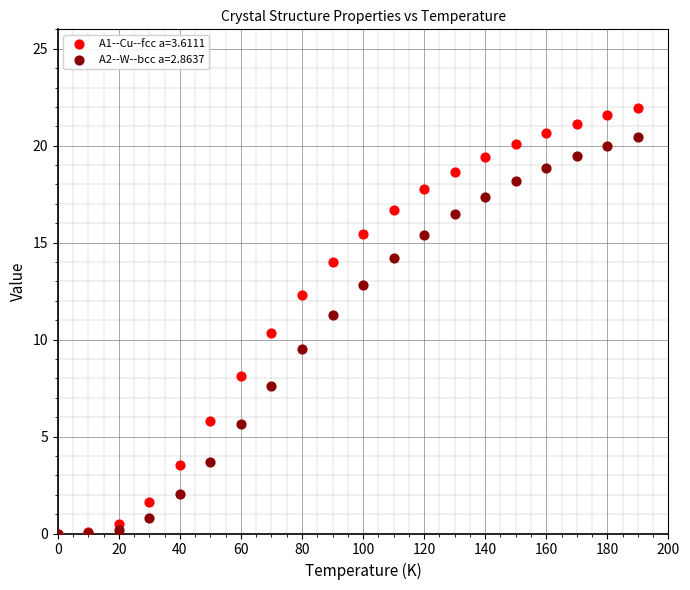

What are all the series names shown in the legend?

A1--Cu--fcc a=3.6111, A2--W--bcc a=2.8637